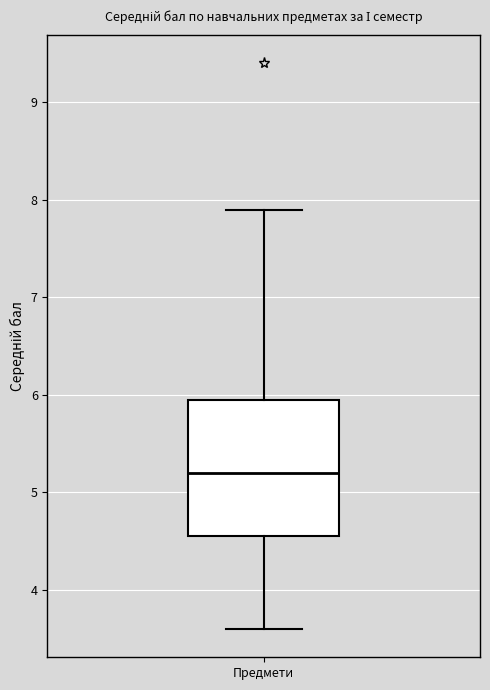

Transcribe this box plot: give where the median line is, the range the box spans, and where the two whiskers end, as read against the y-axis. The values are not printed on the chart, so give them approximately, as read against the axis.

median 5.2, box 4.6 to 6.0, whiskers 3.6 to 7.9